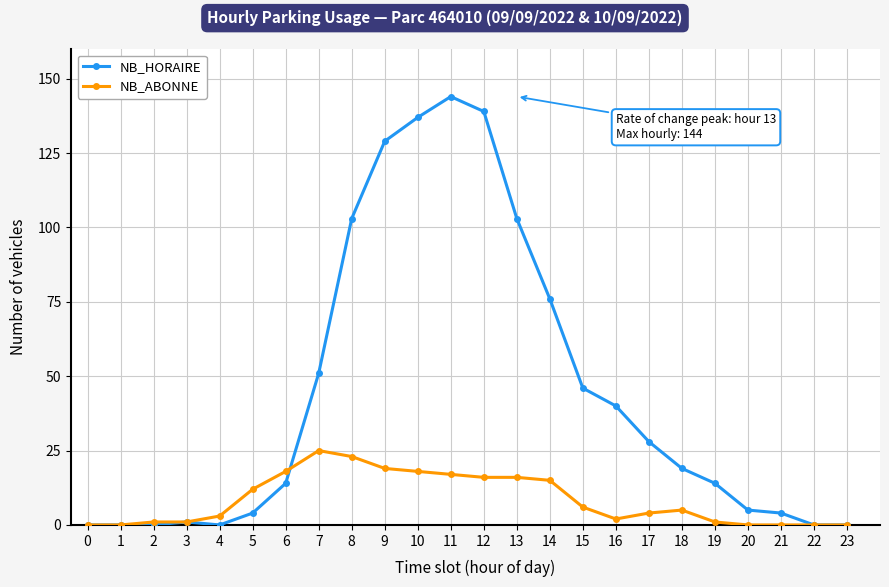

Reading left to right, list all the values displayed in this chart.

NB_HORAIRE: 0	0	0	1	0	4	14	51	103	129	137	144	139	103	76	46	40	28	19	14	5	4	0	0
NB_ABONNE: 0	0	1	1	3	12	18	25	23	19	18	17	16	16	15	6	2	4	5	1	0	0	0	0